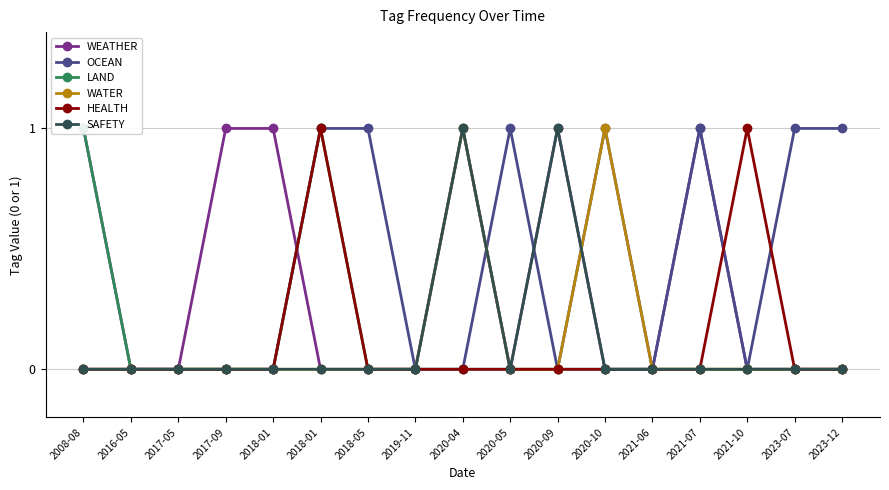

The value of LAND at 2019-11 is 0. True or false?

True